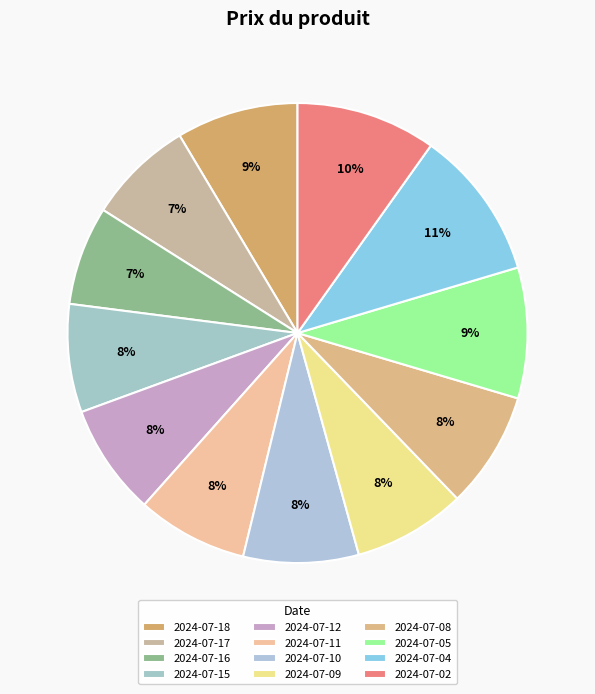

Count the number of slices in the pie.

12